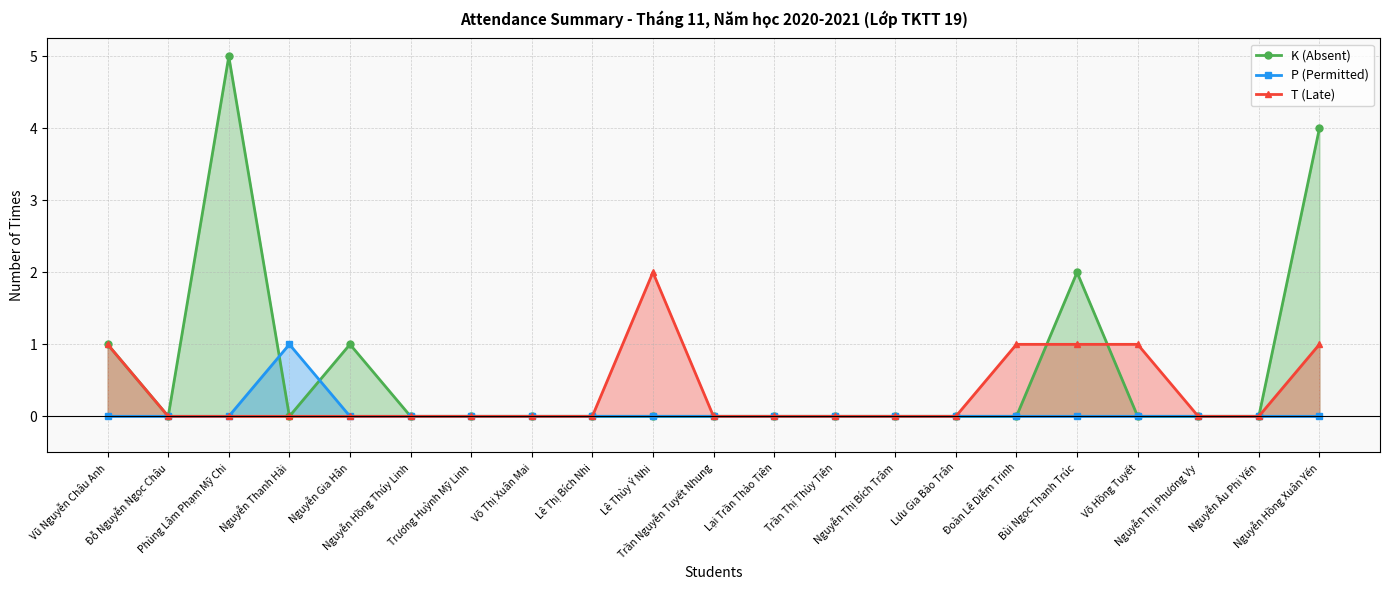

What is the highest value of the K (Absent) series?

5